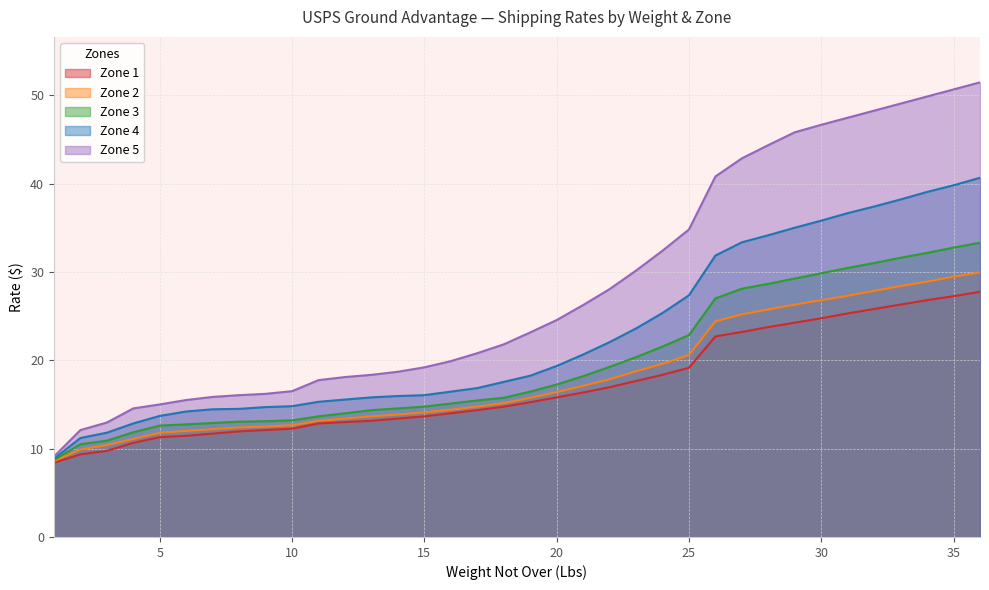

The value of Zone 3 at 29 is 29.2. True or false?

True